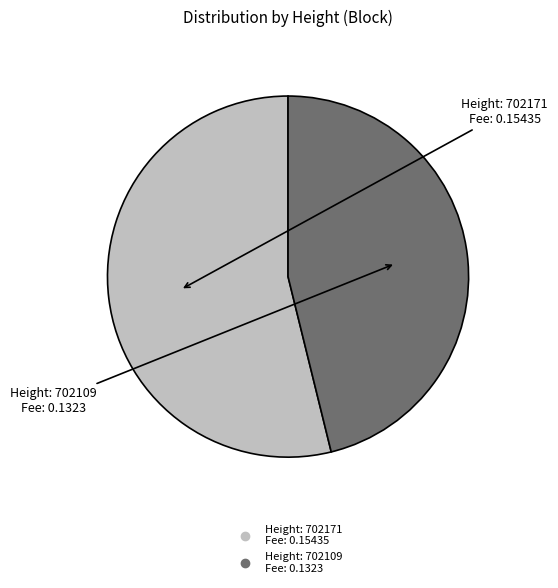

Is there a majority slice in this chart?

Yes